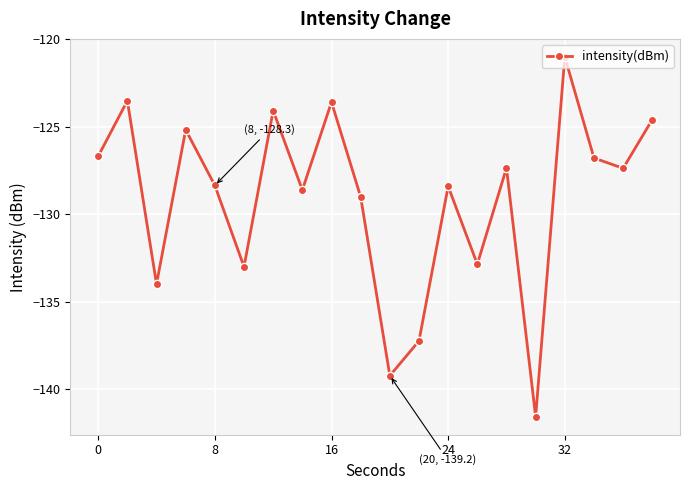

What is the value of the 14th point from the left?

-132.8